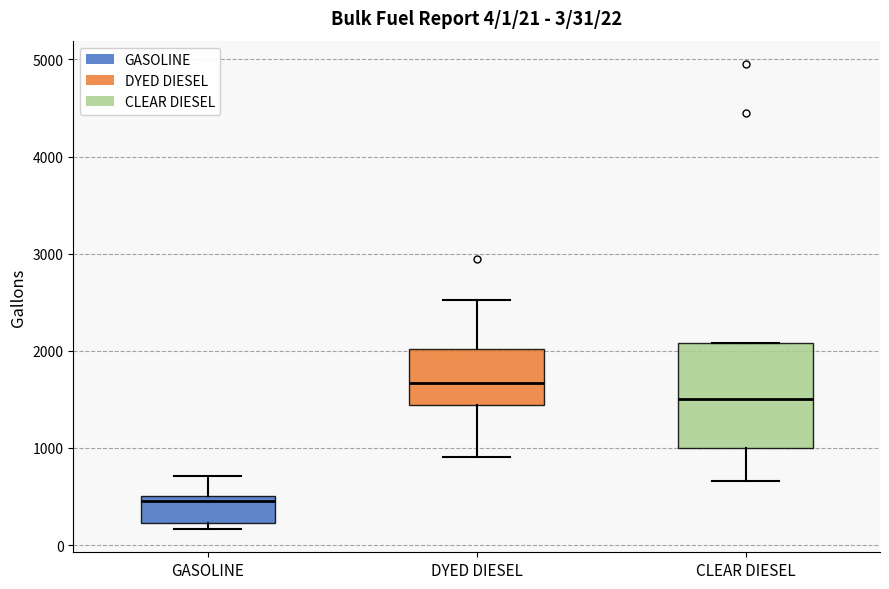

Which box is the tallest, from its lower edge to its upper edge?

CLEAR DIESEL